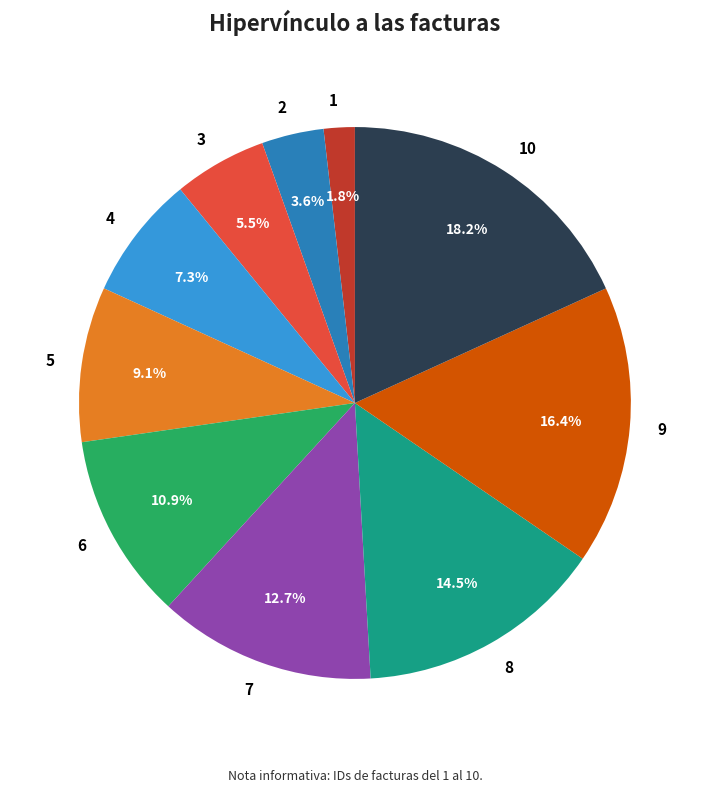

Count the number of slices in the pie.

10